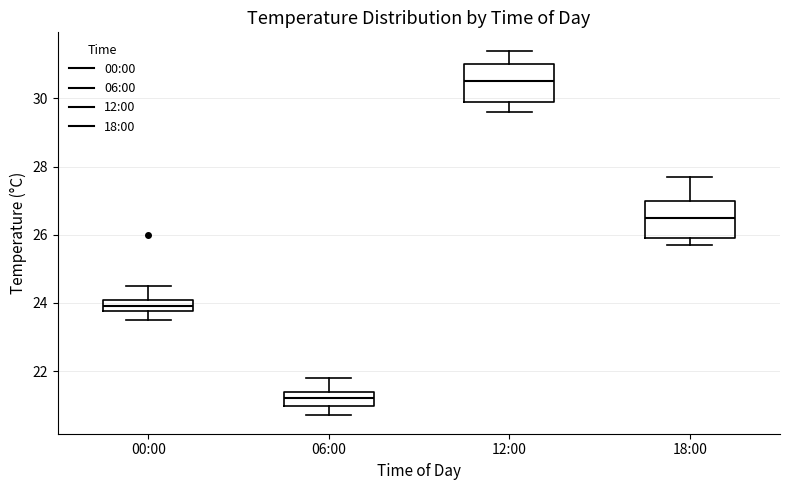

Reading left to right, transcribe this box plot: for each box, give where its median line is, the range the box spans, and where its two whiskers end, as read against the y-axis. The values are not printed on the chart, so give them approximately, as read against the axis.

00:00: median 24.0, box 23.8 to 24.2, whiskers 23.6 to 24.6
06:00: median 21.2, box 21.0 to 21.4, whiskers 20.8 to 21.8
12:00: median 30.6, box 30.0 to 31.0, whiskers 29.6 to 31.4
18:00: median 26.6, box 26.0 to 27.0, whiskers 25.8 to 27.8